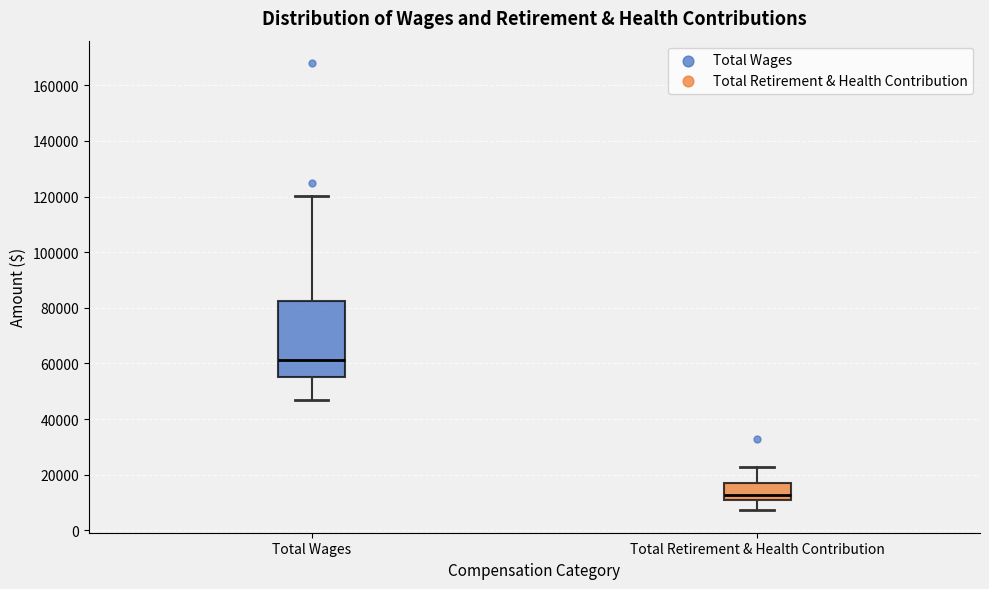

Which box is the tallest, from its lower edge to its upper edge?

Total Wages